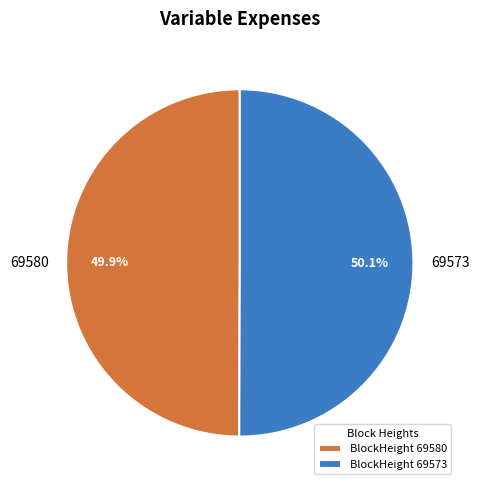

Is there any slice that represents more than half of the pie?

Yes